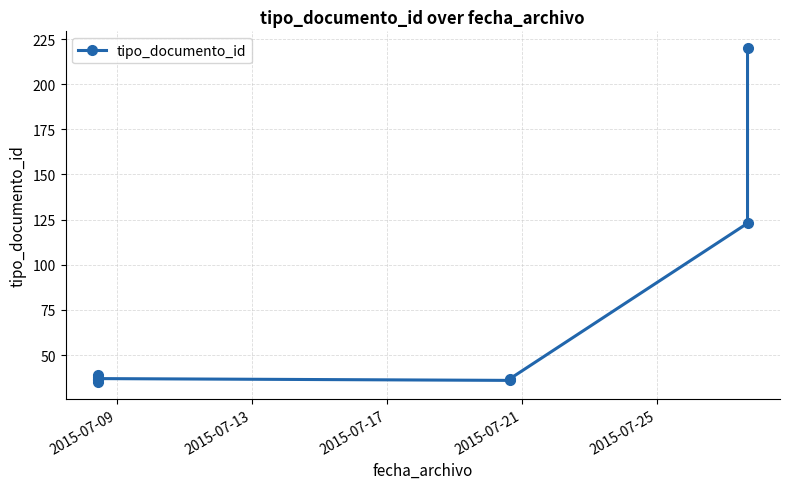

How many points are higher than both their immediate neighbors (excluding endpoints)?

2